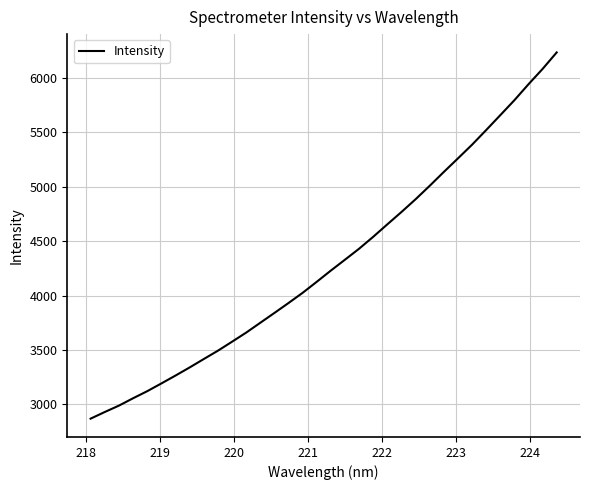

Is this an area chart (filled region under the line)?

No